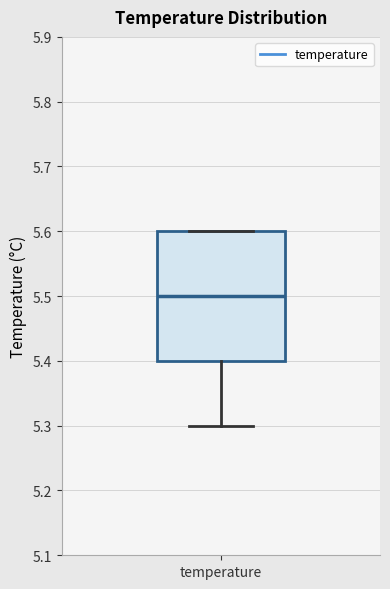

Transcribe this box plot: give where the median line is, the range the box spans, and where the two whiskers end, as read against the y-axis. The values are not printed on the chart, so give them approximately, as read against the axis.

median 5.5, box 5.4 to 5.6, whiskers 5.3 to 5.6